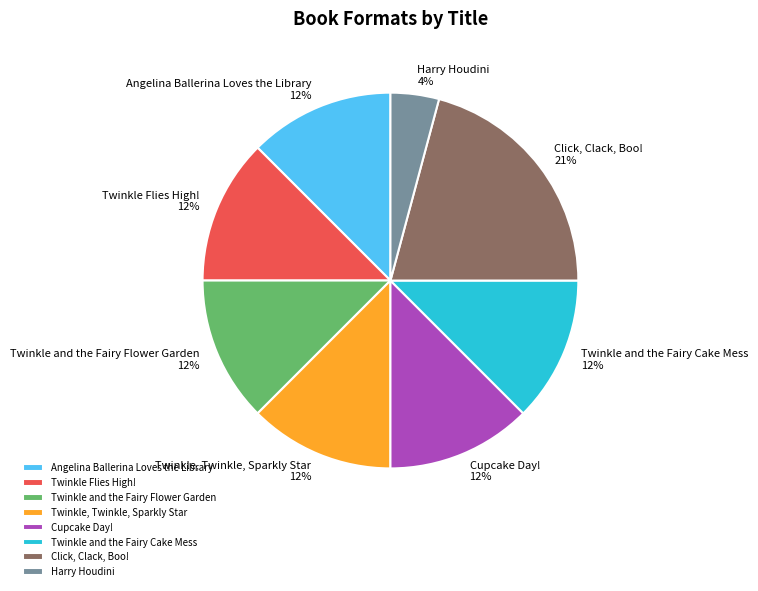

Count the number of slices in the pie.

8